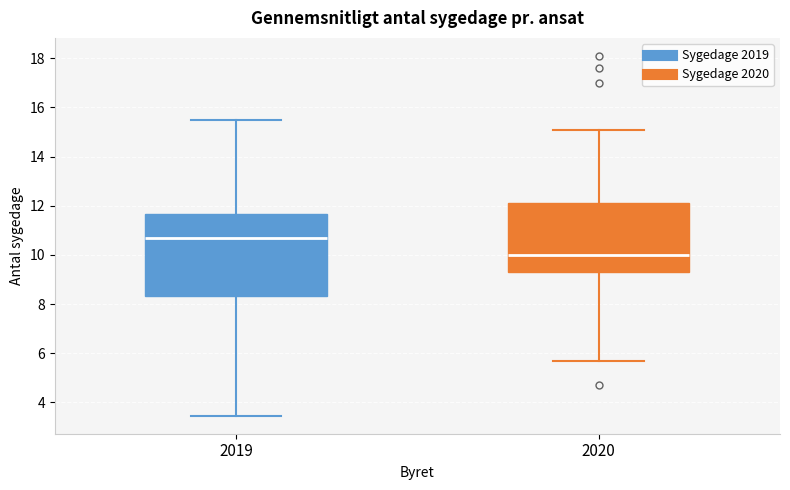

Reading left to right, transcribe this box plot: for each box, give where its median line is, the range the box spans, and where its two whiskers end, as read against the y-axis. The values are not printed on the chart, so give them approximately, as read against the axis.

2019: median 10.8, box 8.4 to 11.6, whiskers 3.4 to 15.6
2020: median 10.0, box 9.4 to 12.2, whiskers 5.8 to 15.2